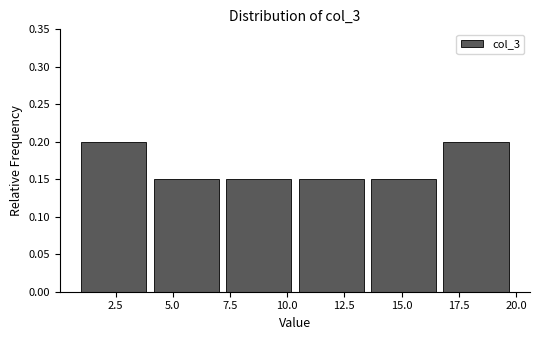

What is the height of the bar covering 1.0 to 4.0 on the x-axis? Neither the bar edges nor the heights are printed on the chart, so give them approximately, as read against the axes.

0.20